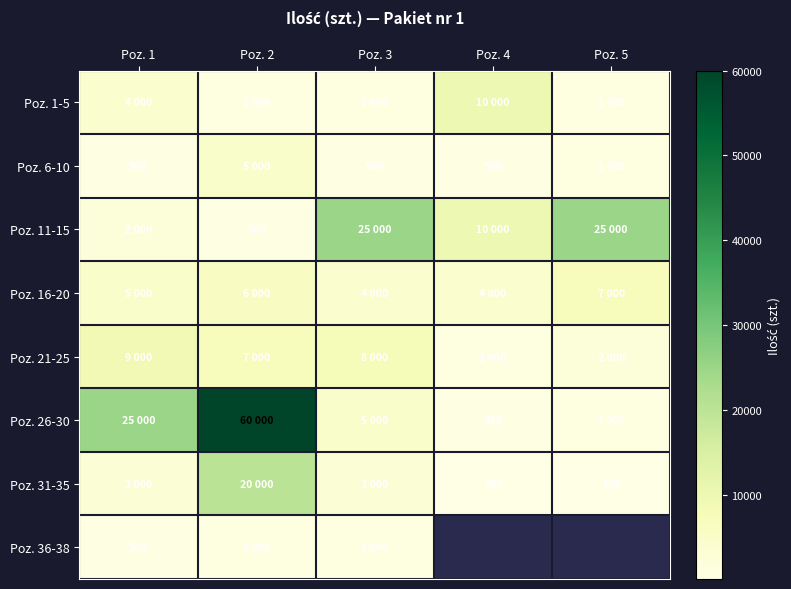

Is the value of Poz. 1-5 at Poz. 4 greater than the value of Poz. 21-25 at Poz. 1?

Yes